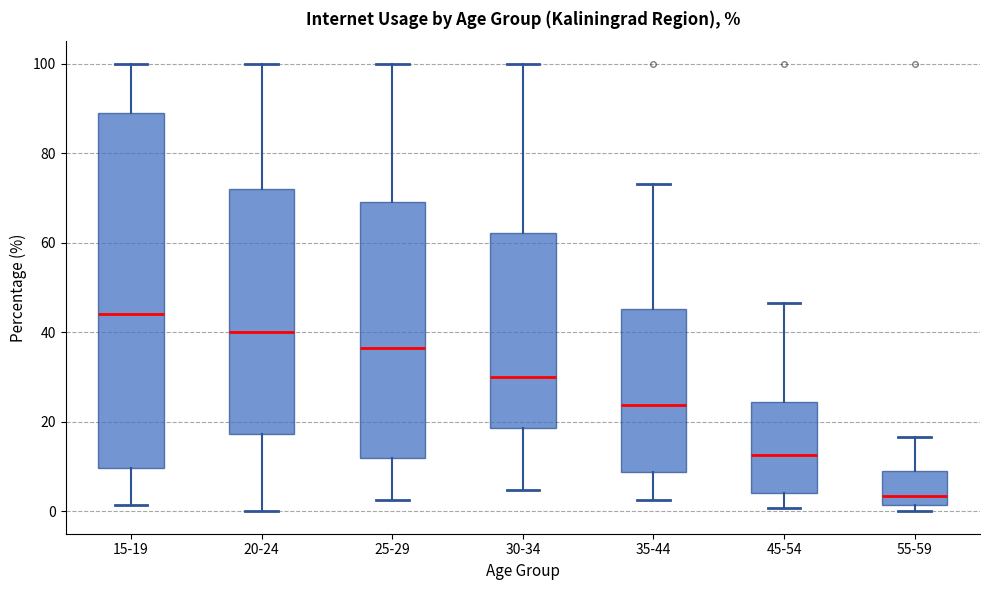

Reading left to right, transcribe this box plot: for each box, give where its median line is, the range the box spans, and where its two whiskers end, as read against the y-axis. The values are not printed on the chart, so give them approximately, as read against the axis.

15-19: median 44, box 10 to 88, whiskers 2 to 100
20-24: median 40, box 18 to 72, whiskers 0 to 100
25-29: median 36, box 12 to 70, whiskers 2 to 100
30-34: median 30, box 18 to 62, whiskers 4 to 100
35-44: median 24, box 8 to 46, whiskers 2 to 74
45-54: median 12, box 4 to 24, whiskers 0 to 46
55-59: median 4, box 2 to 8, whiskers 0 to 16